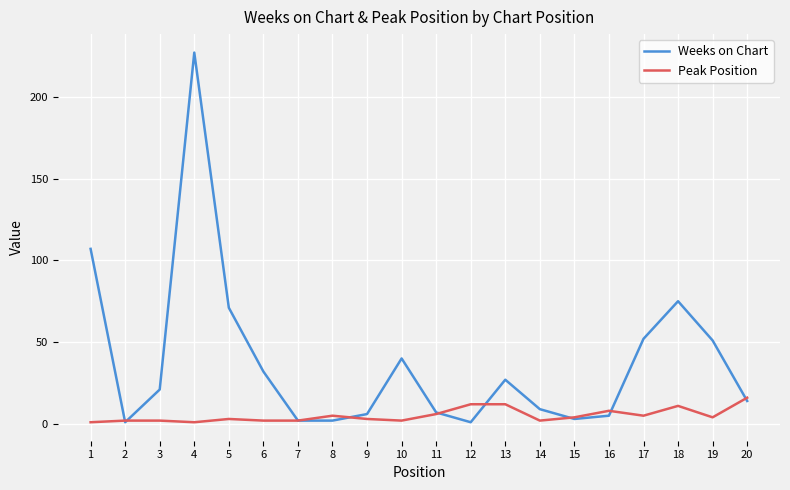

What is the greatest value displayed?

227